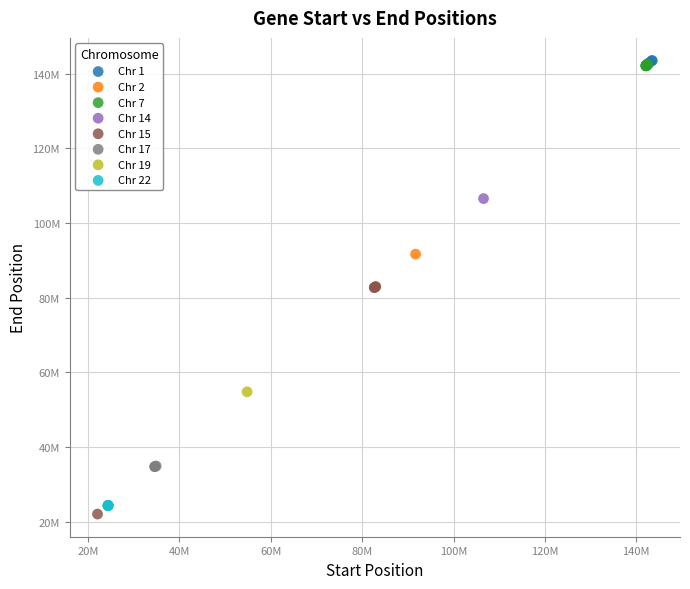

What are all the series names shown in the legend?

Chr 1, Chr 2, Chr 7, Chr 14, Chr 15, Chr 17, Chr 19, Chr 22